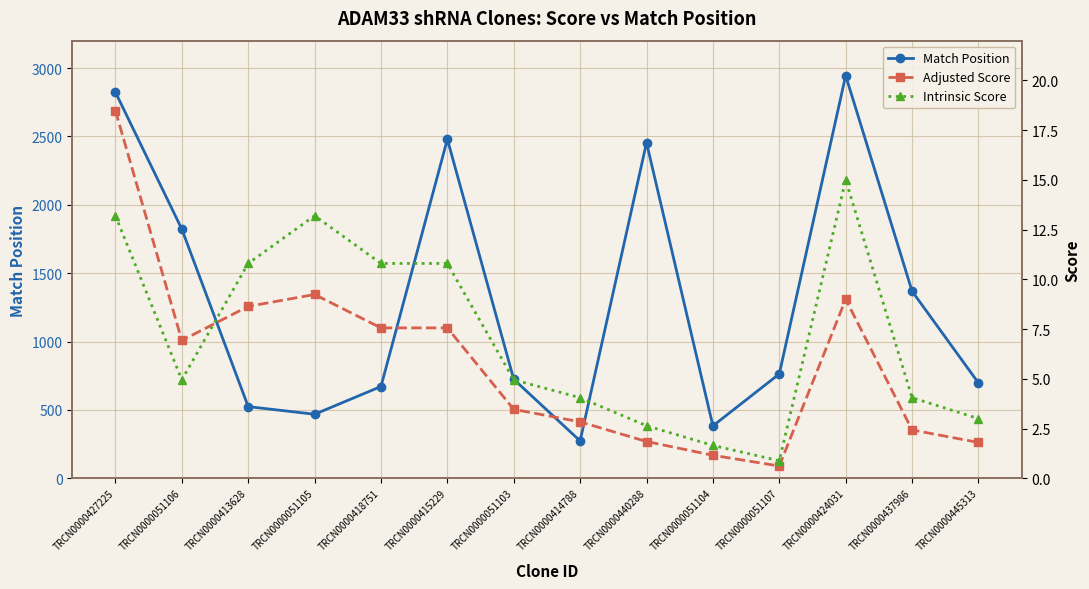

True or false: Adjusted Score and Match Position cross at least once.

False